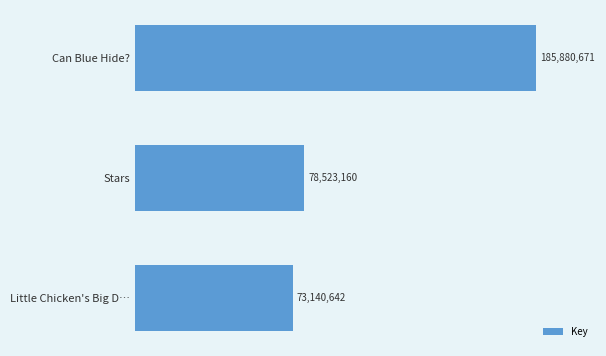

What is the average value?

112514824